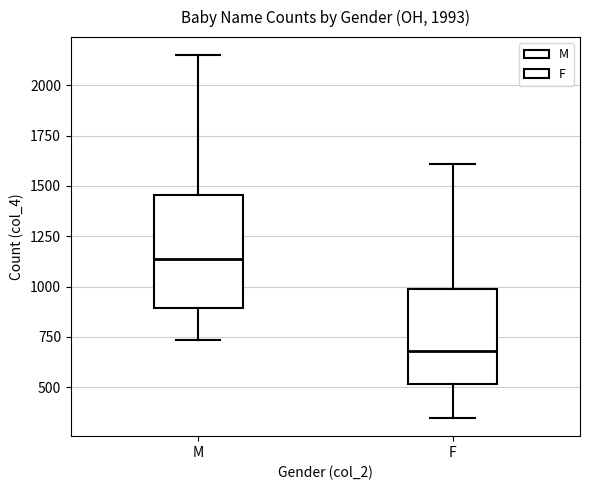

Which box's median line is the lowest?

F